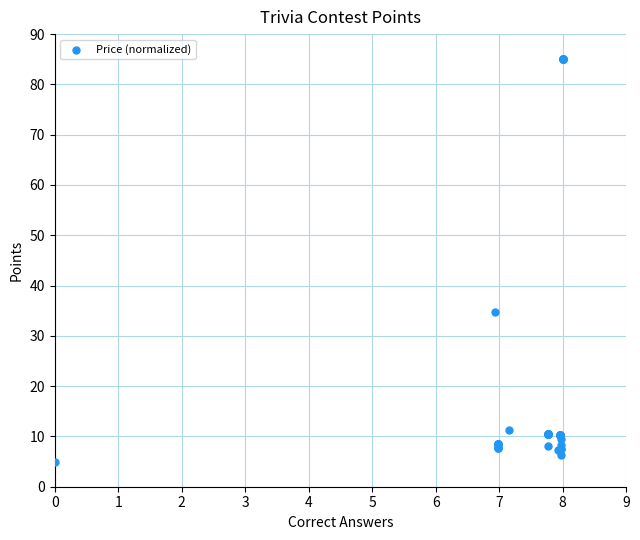

What Y value in the scatter plot is closest to 45?

34.7